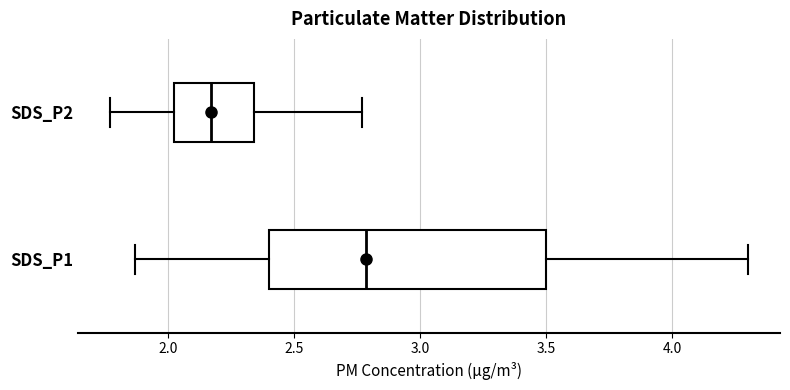

Where is the left edge of the box for SDS_P1 on the x-axis? The values are not printed on the chart, so give them approximately, as read against the axis.

2.40